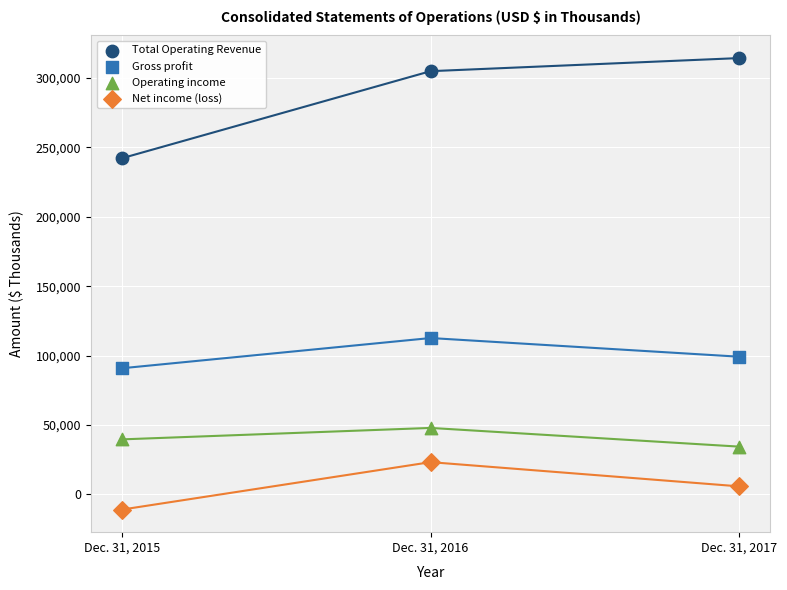

Which series reaches the maximum Y coordinate?

Total Operating Revenue